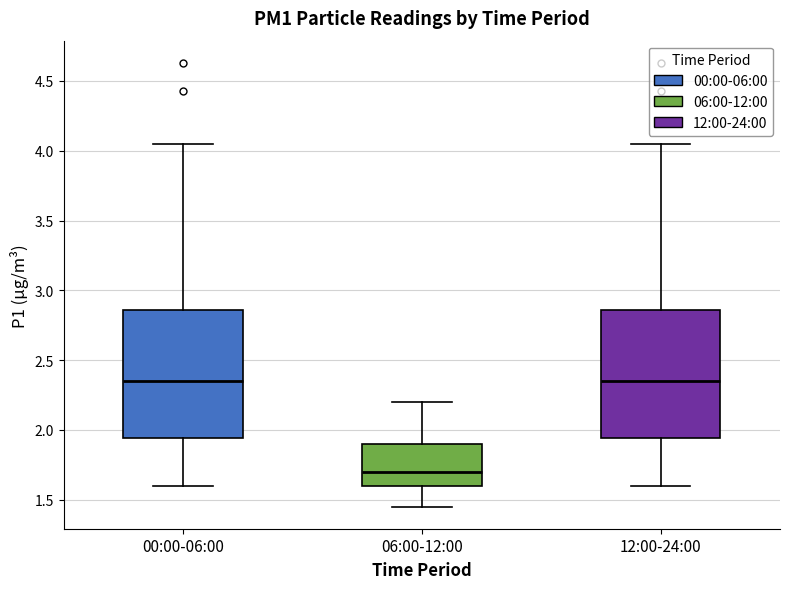

Which box has the lowest median line?

06:00-12:00